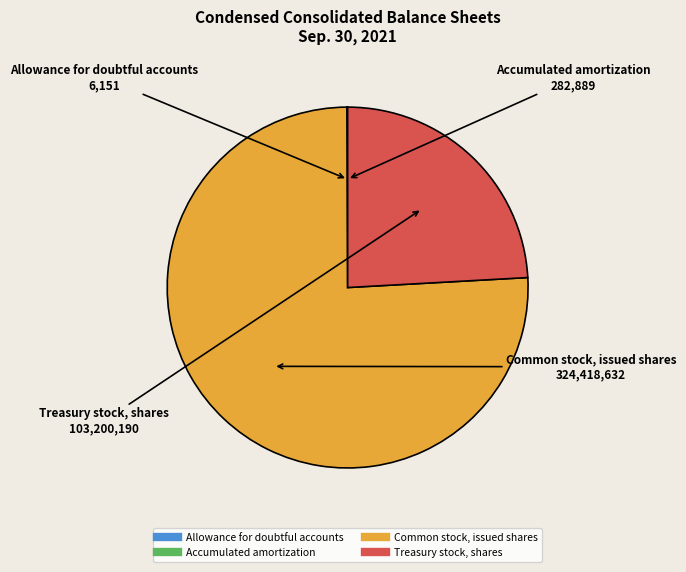

Which slice represents more than half of the pie?

Common stock, issued shares